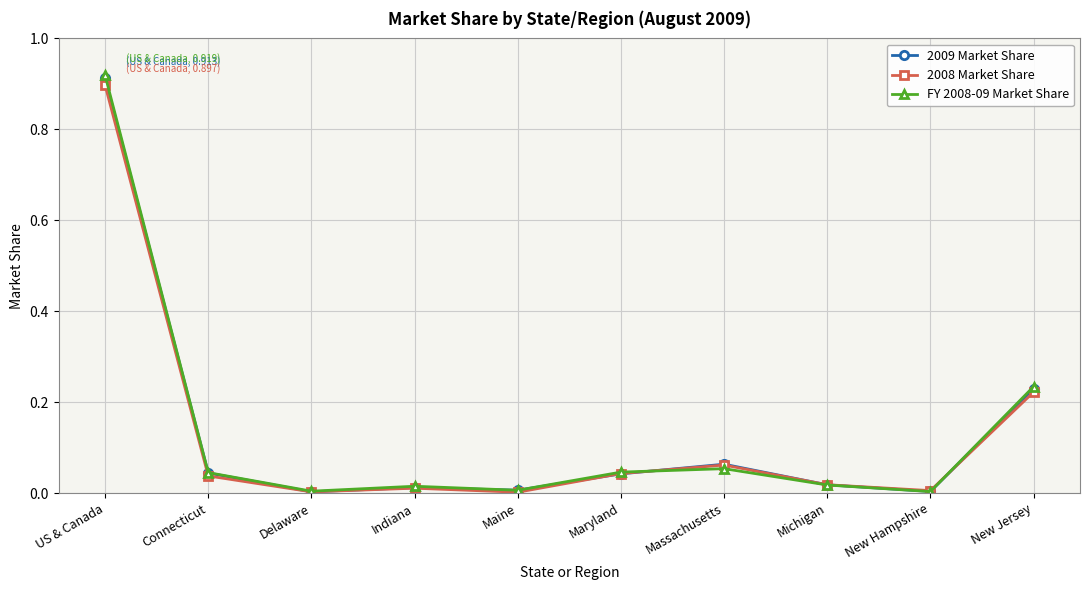

True or false: FY 2008-09 Market Share has more than 0 points higher than both neighbors.

True